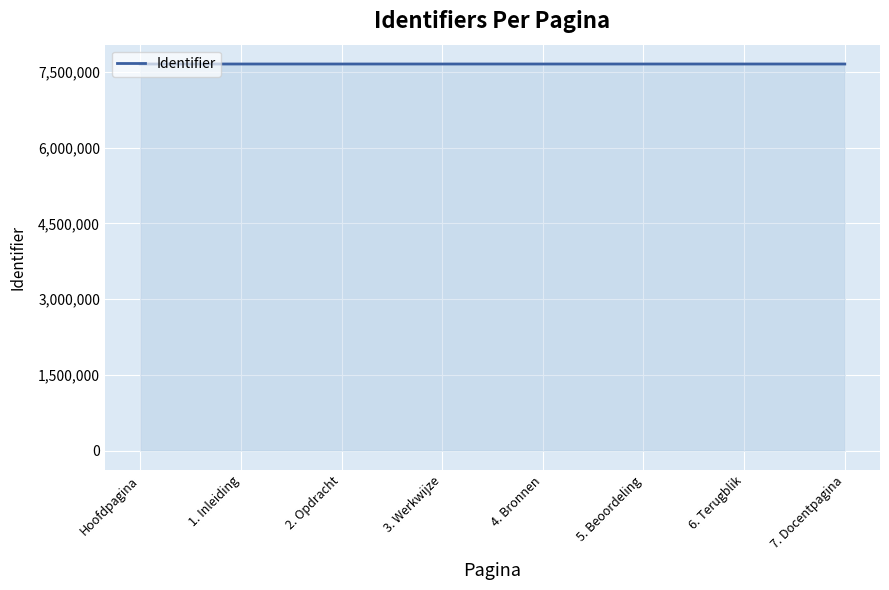

What is the sum of all values?

61268566